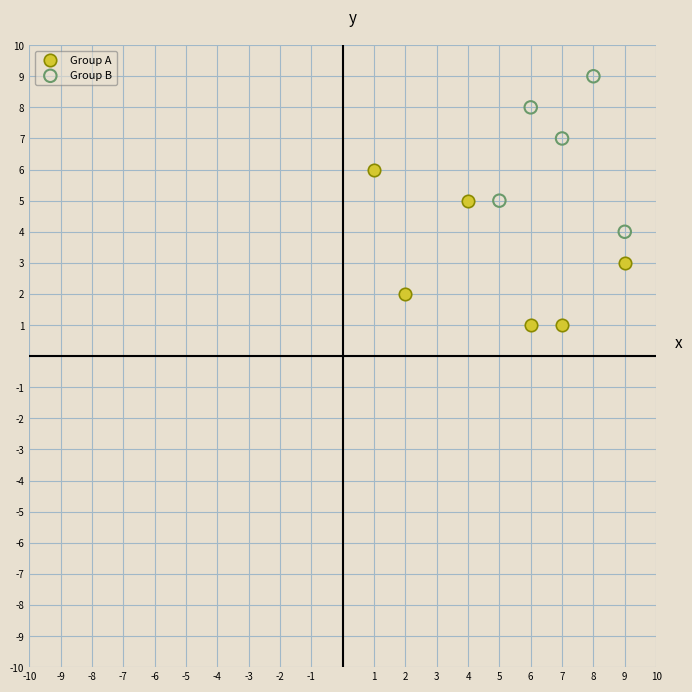

Which series reaches the minimum Y coordinate?

Group A